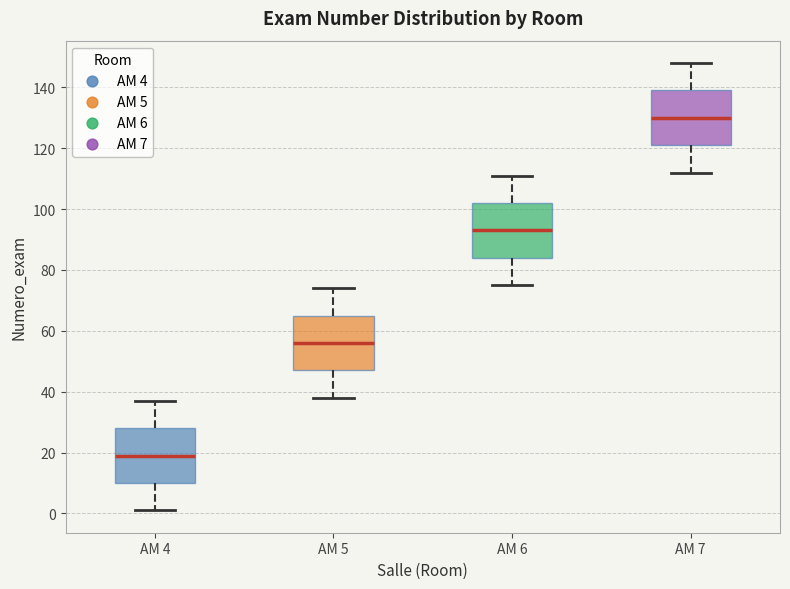

Which box's median line is the lowest?

AM 4